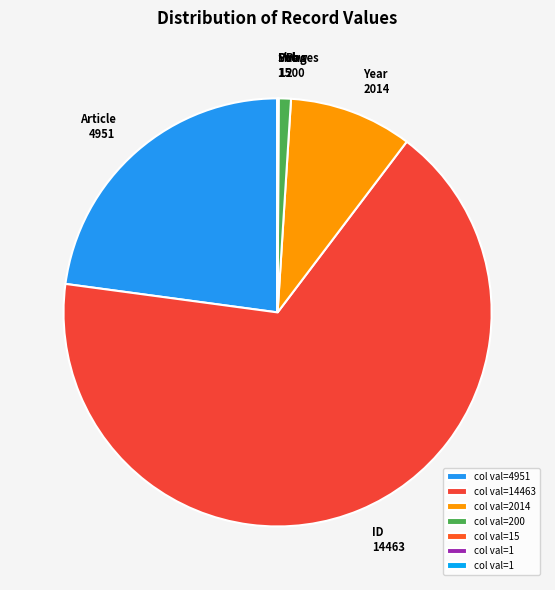

True or false: ID 14463 accounts for 73% of the total.

False